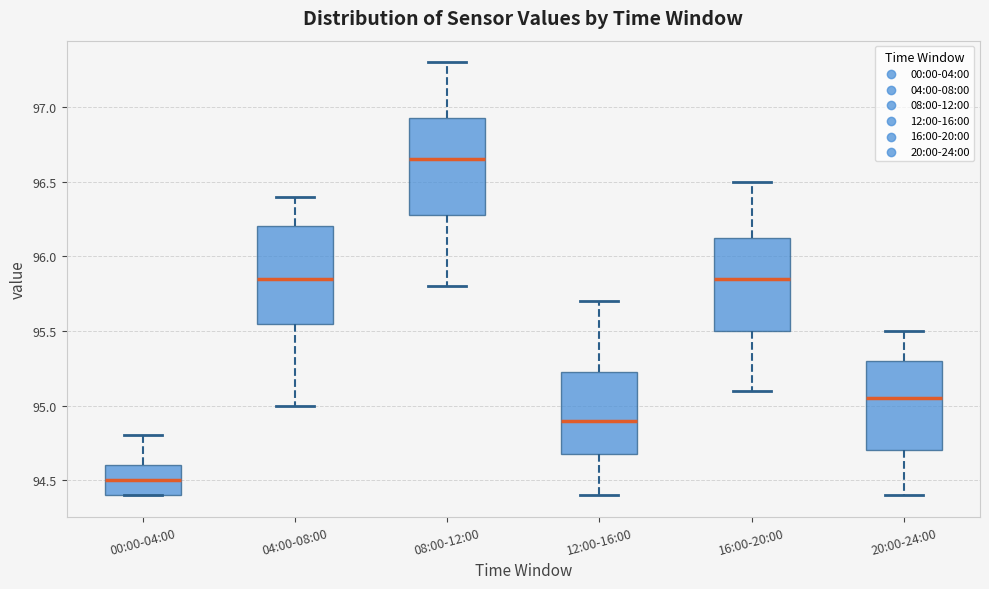

Reading left to right, transcribe this box plot: for each box, give where its median line is, the range the box spans, and where its two whiskers end, as read against the y-axis. The values are not printed on the chart, so give them approximately, as read against the axis.

00:00-04:00: median 94.50, box 94.40 to 94.60, whiskers 94.40 to 94.80
04:00-08:00: median 95.85, box 95.55 to 96.20, whiskers 95.00 to 96.40
08:00-12:00: median 96.65, box 96.30 to 96.95, whiskers 95.80 to 97.30
12:00-16:00: median 94.90, box 94.70 to 95.25, whiskers 94.40 to 95.70
16:00-20:00: median 95.85, box 95.50 to 96.15, whiskers 95.10 to 96.50
20:00-24:00: median 95.05, box 94.70 to 95.30, whiskers 94.40 to 95.50